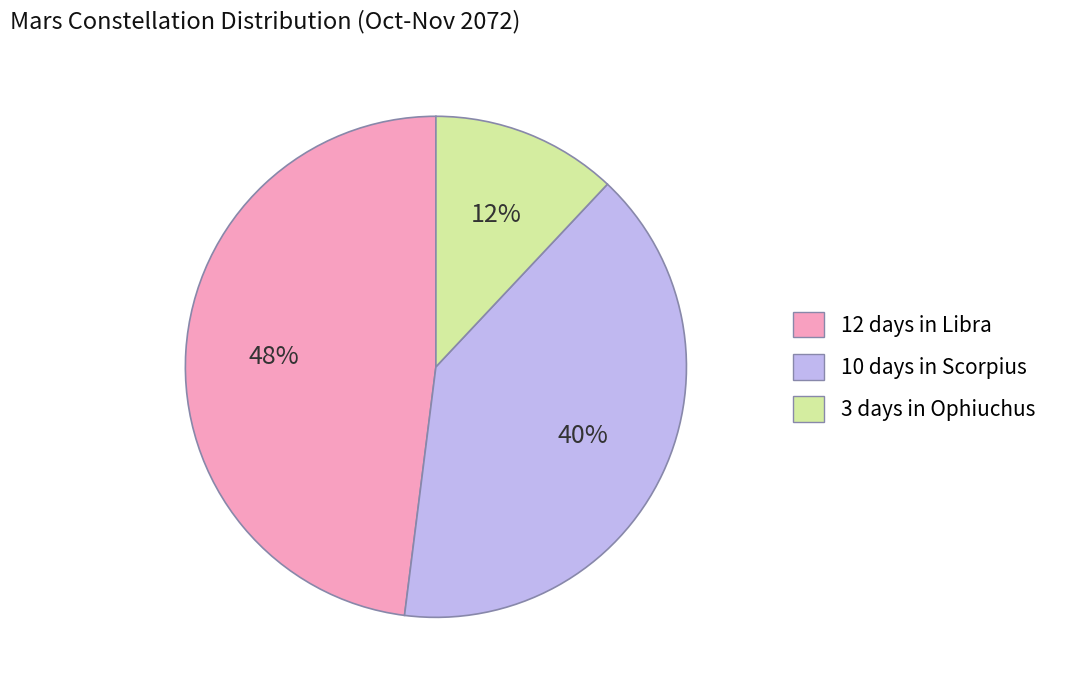

Does any single category account for the majority?

No